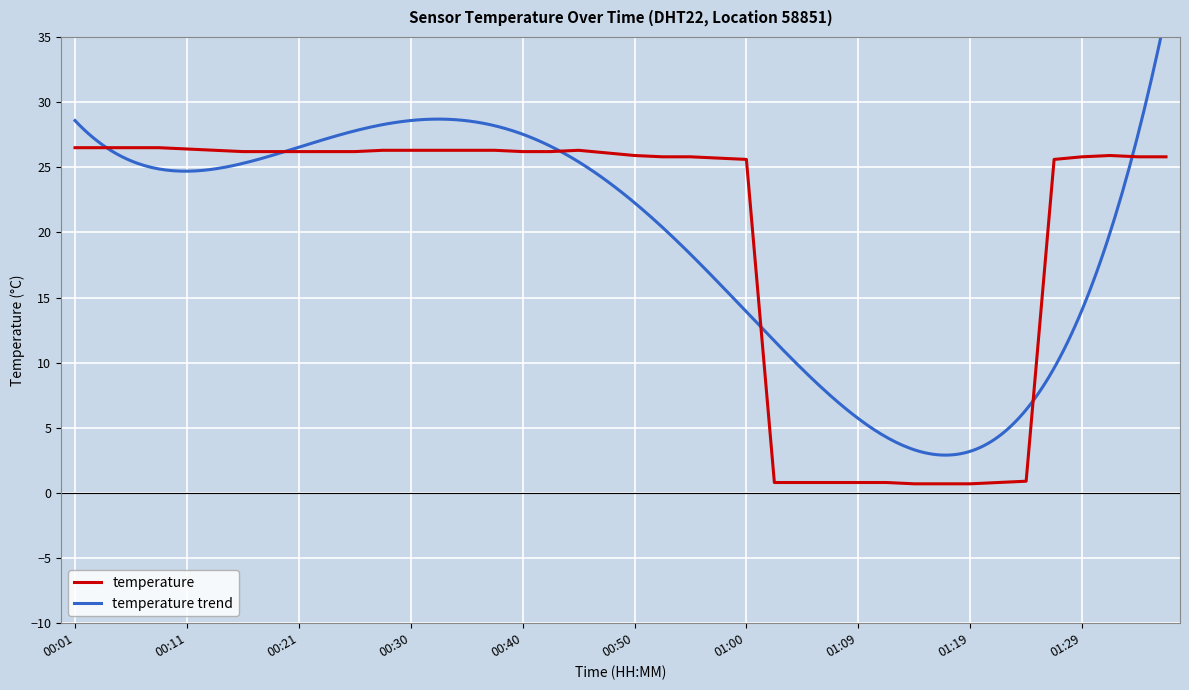

What is the value of the 11th point from the left?

26.2